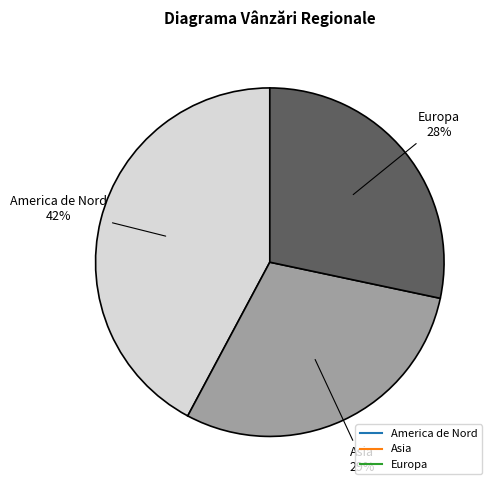

Count the number of slices in the pie.

3